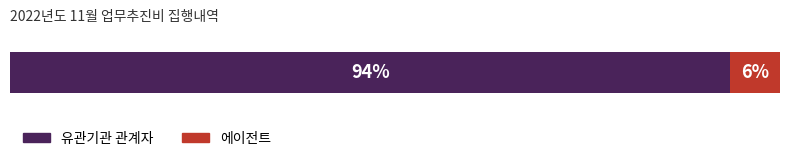

What are all the series names shown in the legend?

유관기관 관계자, 에이전트